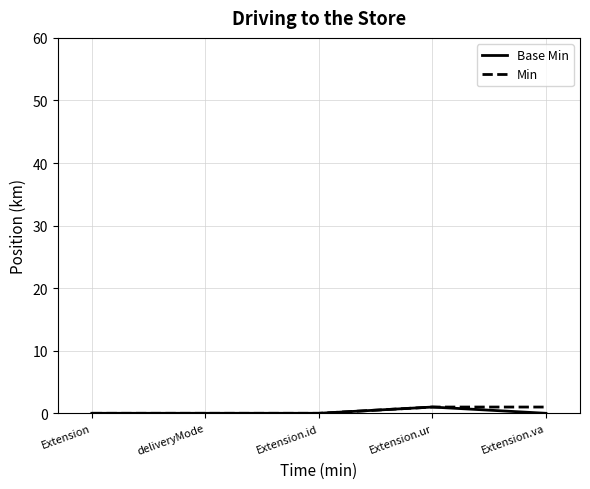

The Min series shows 0 at Extension.id. True or false?

True